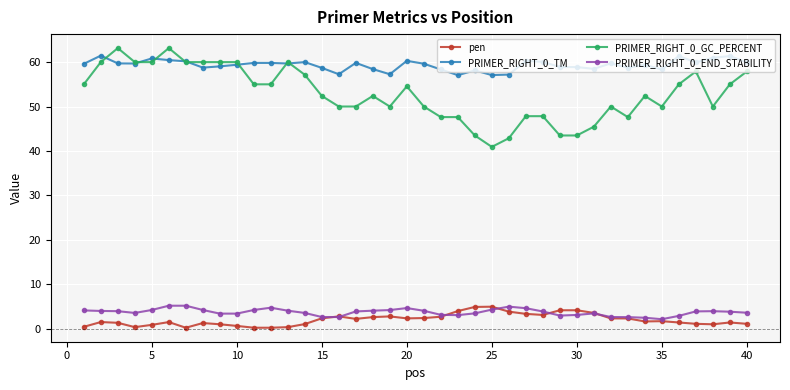

What is the lowest value of the PRIMER_RIGHT_0_END_STABILITY series?

2.1